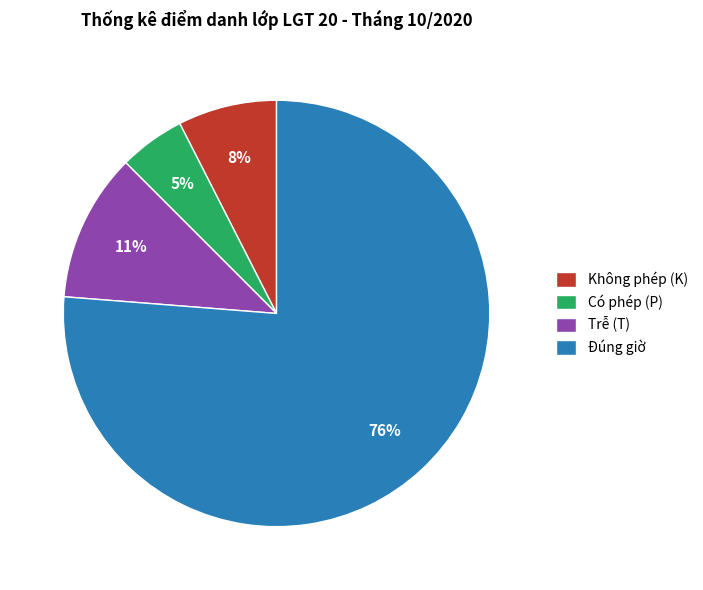

Do Đúng giờ and Không phép (K) together represent more than half of the pie?

Yes